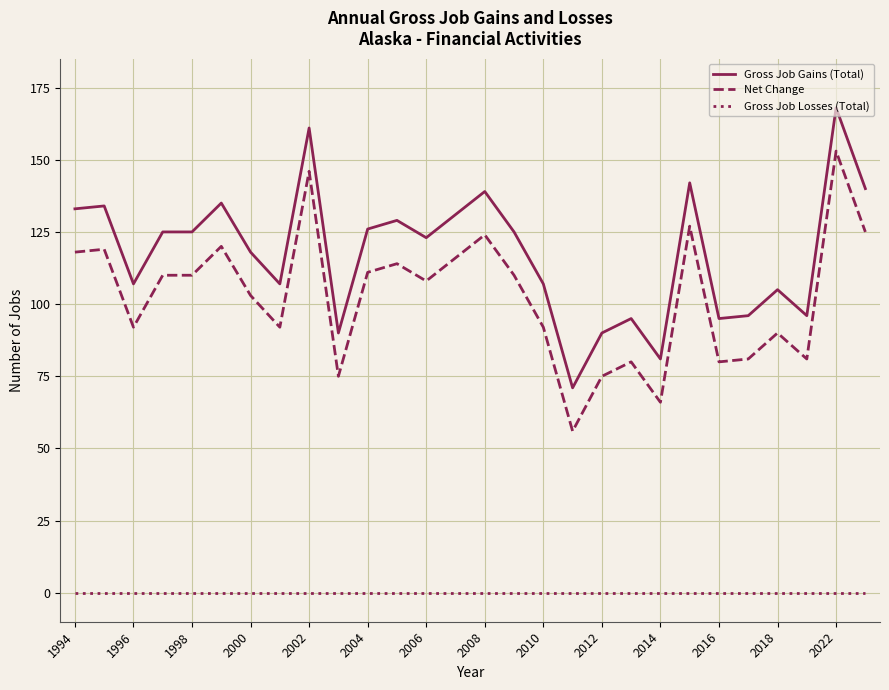

True or false: Net Change and Gross Job Gains (Total) cross at least once.

False